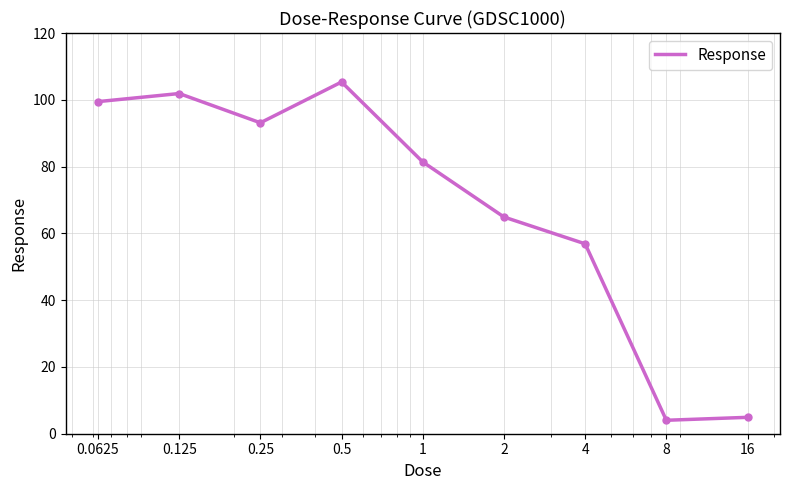

What is the maximum value shown in the chart?

105.3